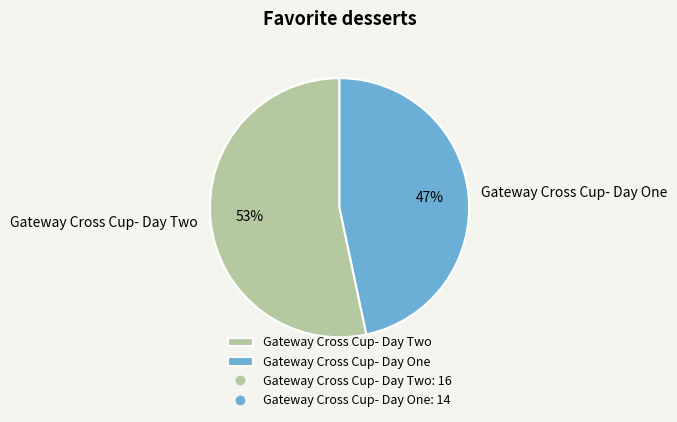

To the nearest percent, what is the average slice percentage?

50%